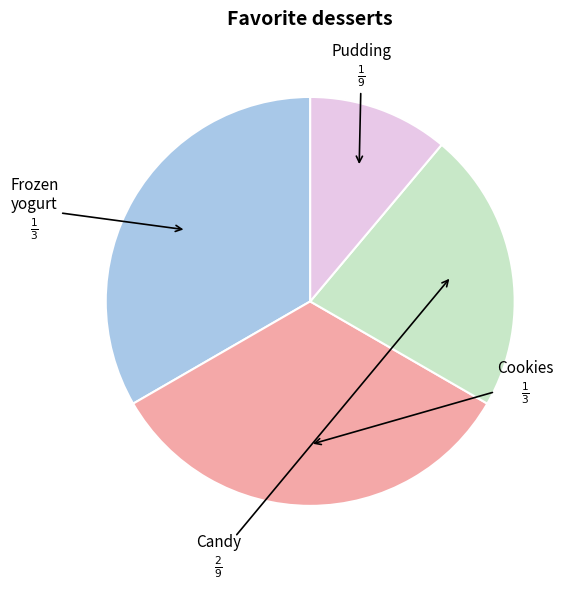

Is there a majority slice in this chart?

No